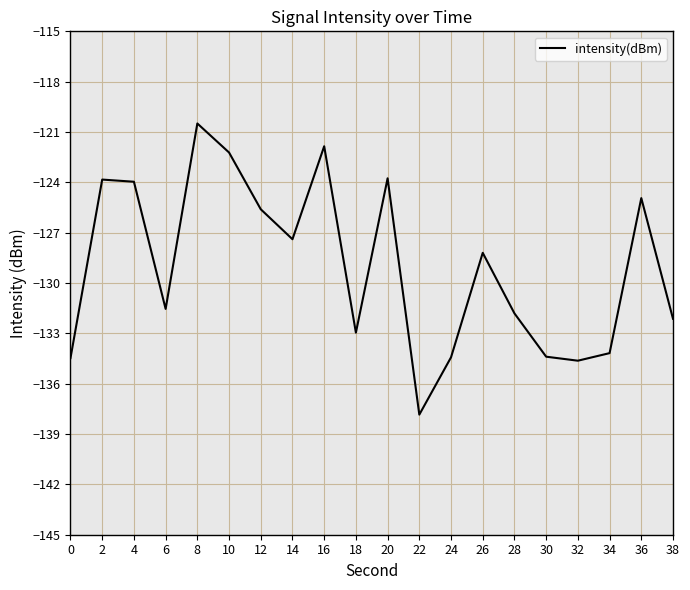

At which category does the chart reach its minimum across all series?

22